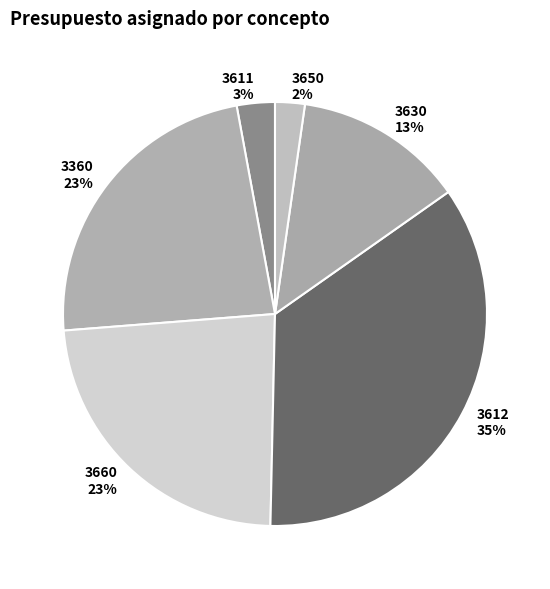

To the nearest percent, what is the combined percentage of 3360 and 3611?

26%